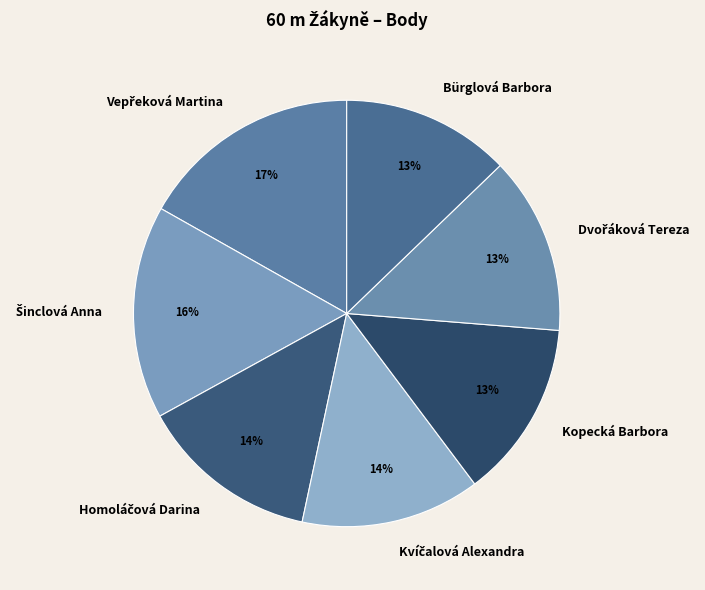

To the nearest percent, what is the average slice percentage?

14%